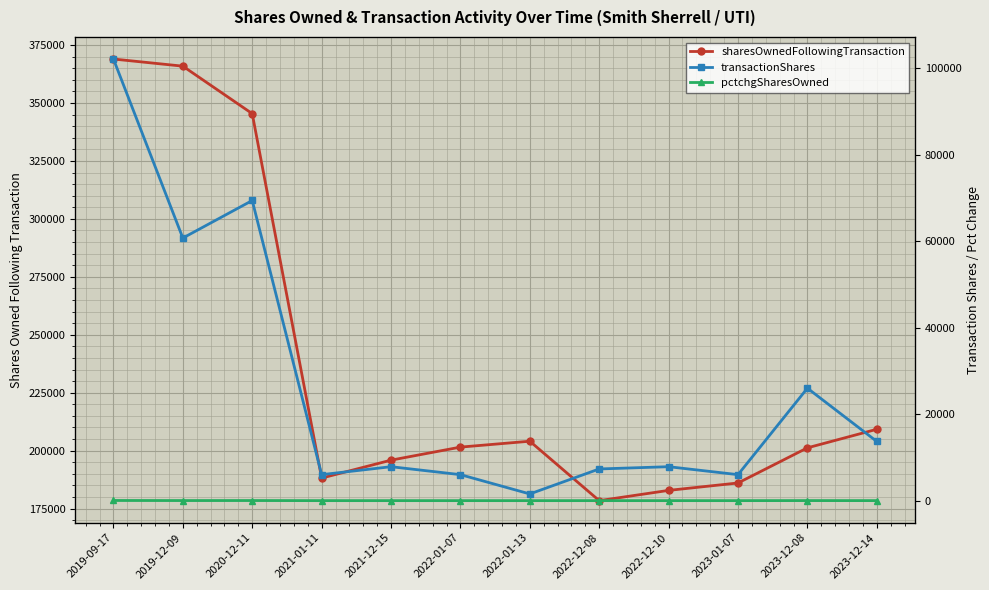

True or false: pctchgSharesOwned and transactionShares cross at least once.

False